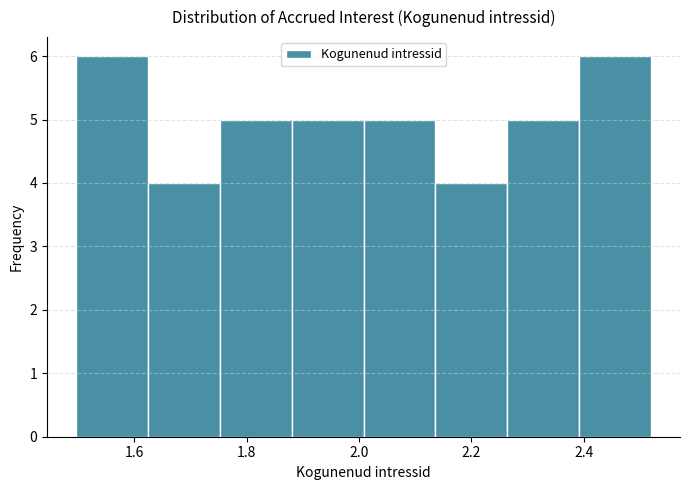

Reading left to right, list every bar in this chart as the range it spans on the x-axis followed by its height. Neither the bar edges nor the heights are printed on the chart, so give them approximately, as read against the axes.

1.50 to 1.62: 6
1.62 to 1.76: 4
1.76 to 1.88: 5
1.88 to 2.00: 5
2.00 to 2.14: 5
2.14 to 2.26: 4
2.26 to 2.40: 5
2.40 to 2.52: 6